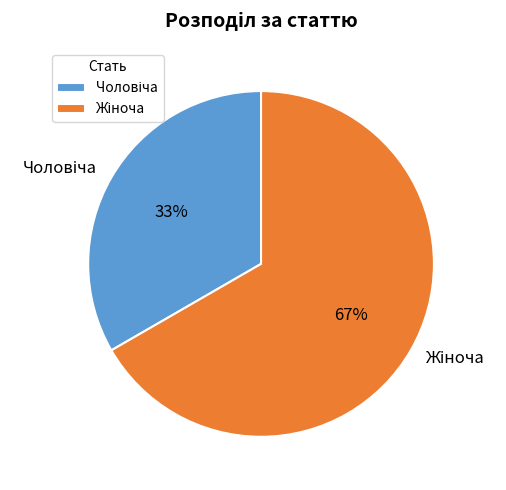

How many segments does this pie chart have?

2